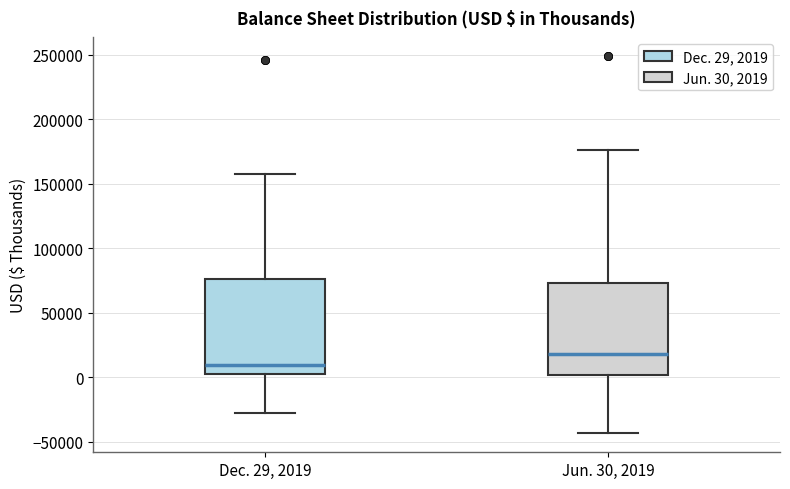

Reading left to right, transcribe this box plot: for each box, give where its median line is, the range the box spans, and where its two whiskers end, as read against the y-axis. The values are not printed on the chart, so give them approximately, as read against the axis.

Dec. 29, 2019: median 10000, box 5000 to 75000, whiskers -30000 to 160000
Jun. 30, 2019: median 20000, box 0 to 75000, whiskers -45000 to 175000